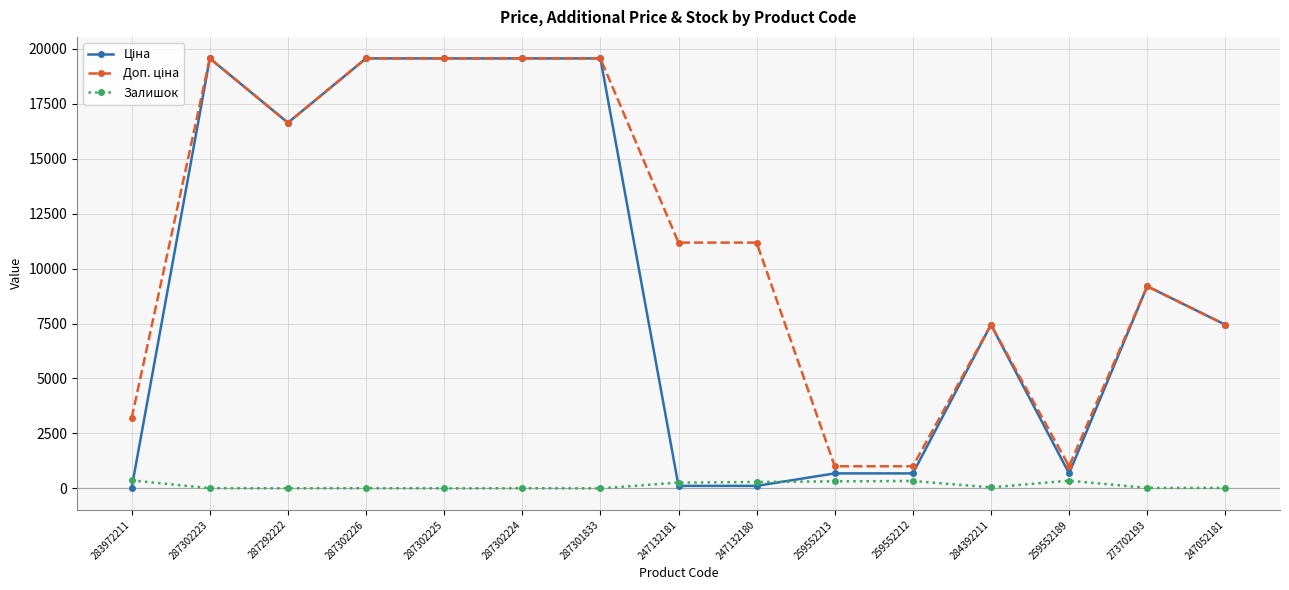

What is the highest value of the Залишок series?

360.0